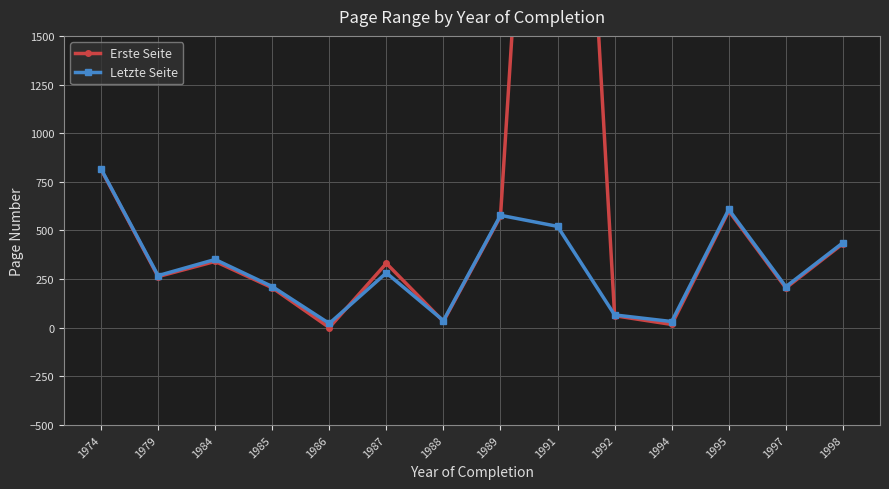

True or false: Erste Seite has a value of 814.0 at 1974.

True